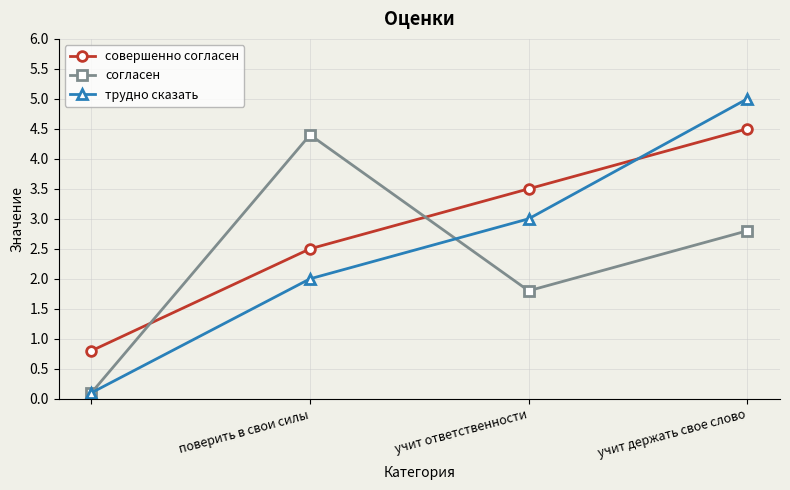

Which series has the widest spread of values?

трудно сказать